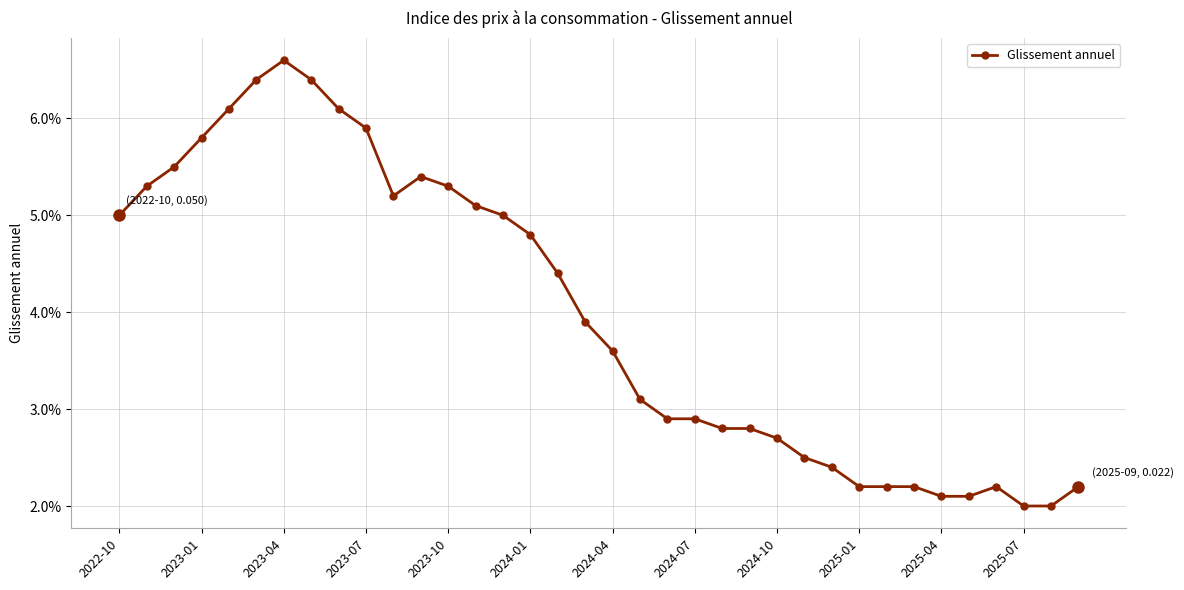

True or false: the data has more than 2 interior local peaks.

True